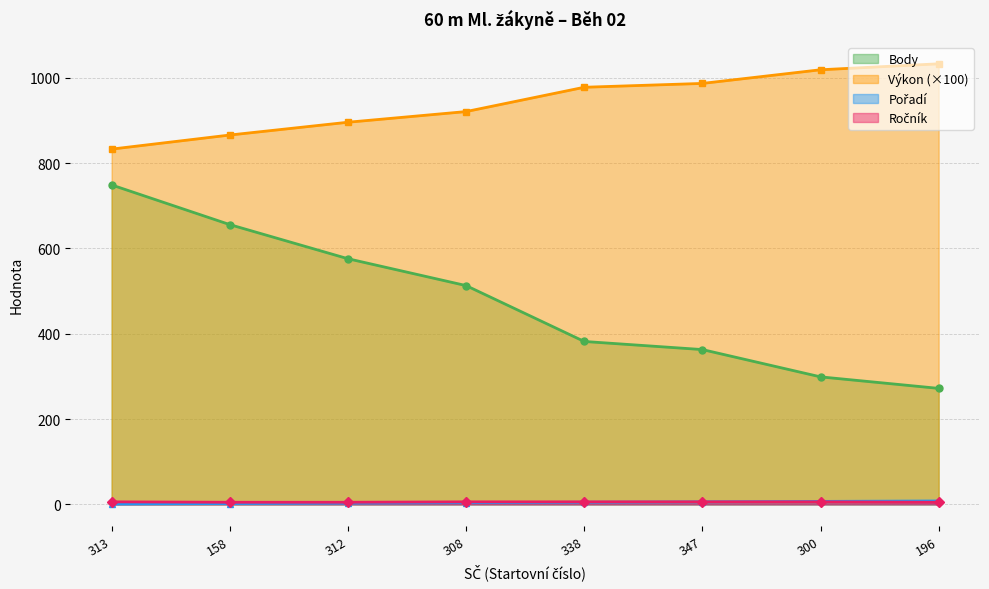

True or false: Body and Výkon cross at least once.

False